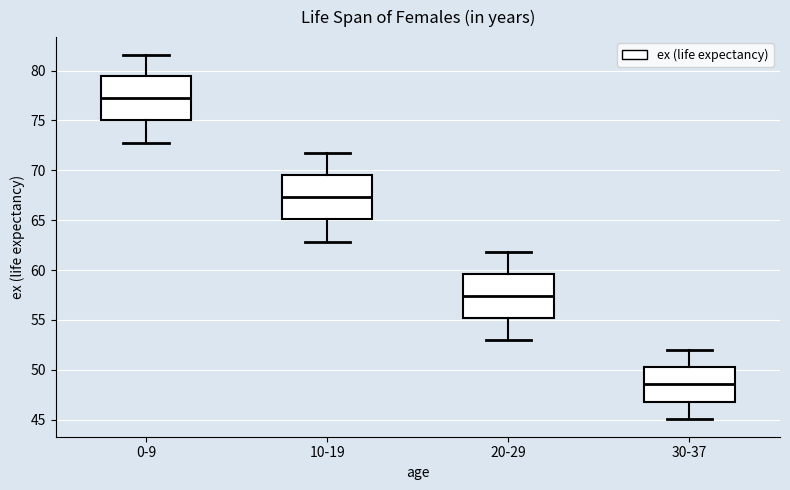

Reading left to right, read every box against the y-axis: the position of its median line, the range the box covers, and the ends of its whiskers. The values are not printed on the chart, so give them approximately, as read against the axis.

0-9: median 77.5, box 75.0 to 79.5, whiskers 73.0 to 81.5
10-19: median 67.5, box 65.0 to 69.5, whiskers 63.0 to 72.0
20-29: median 57.5, box 55.0 to 59.5, whiskers 53.0 to 62.0
30-37: median 48.5, box 47.0 to 50.5, whiskers 45.0 to 52.0